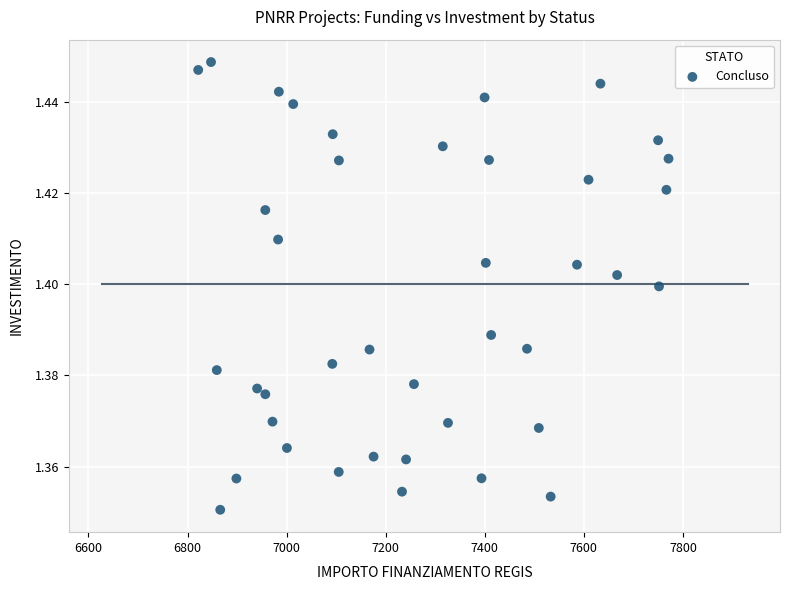

What is the range of X values (max minus min)?

949.3